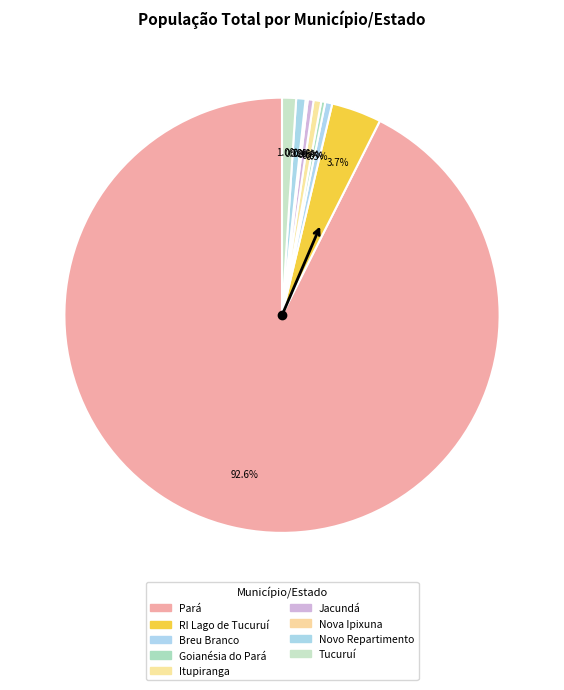

To the nearest percent, what portion does Novo Repartimento represent?

1%